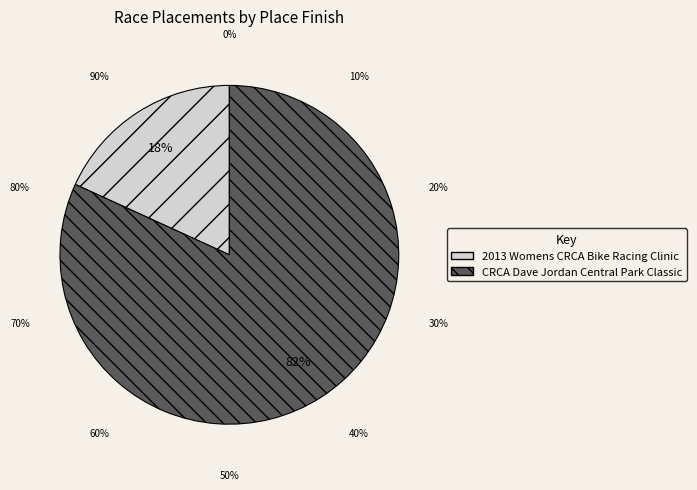

Which slice represents more than half of the pie?

CRCA Dave Jordan Central Park Classic